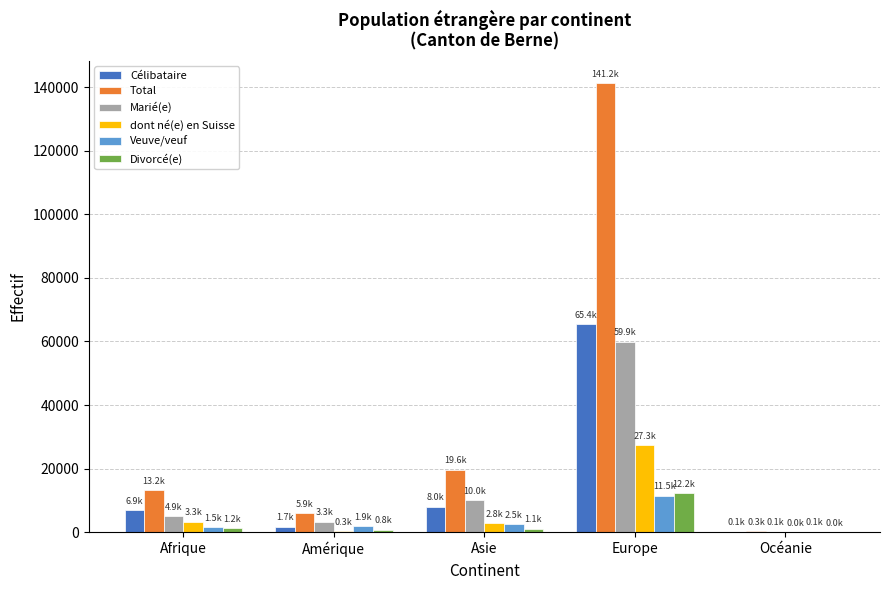

What is the sum of all dont né(e) en Suisse values?

33644